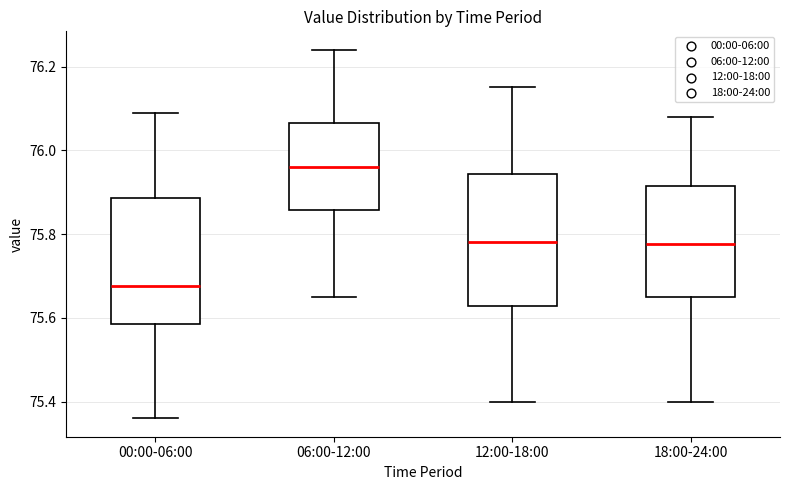

Which box has the highest median line?

06:00-12:00